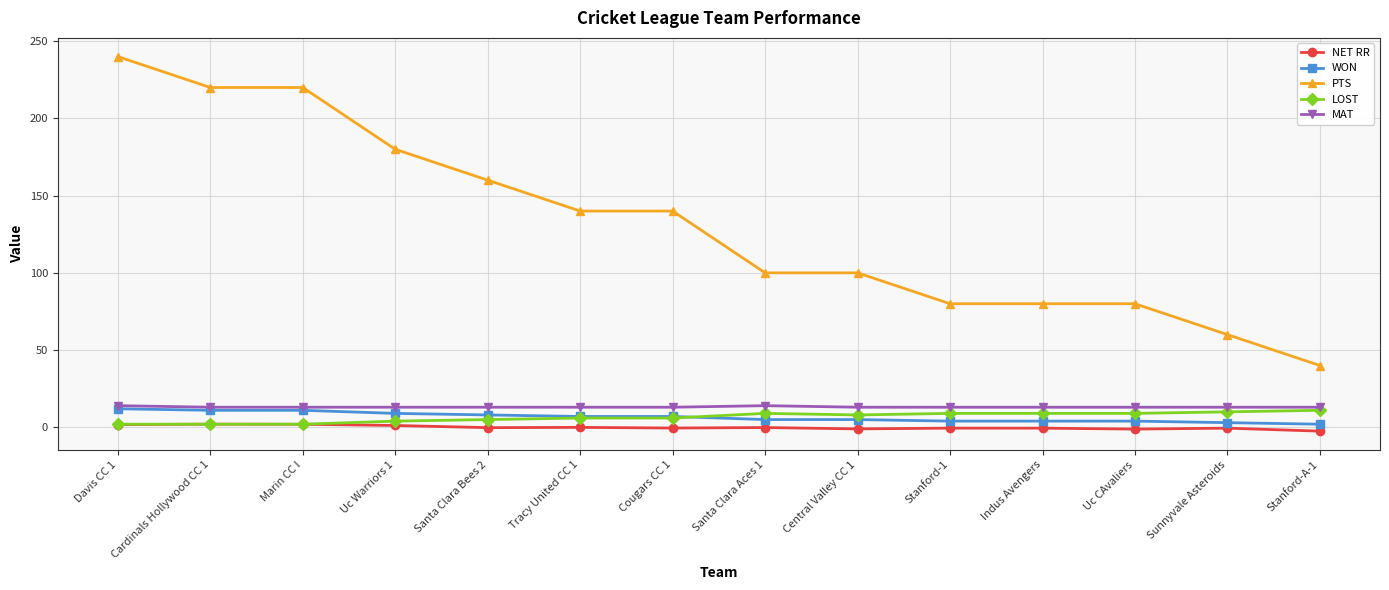

Which series has the largest total across all categories?

PTS